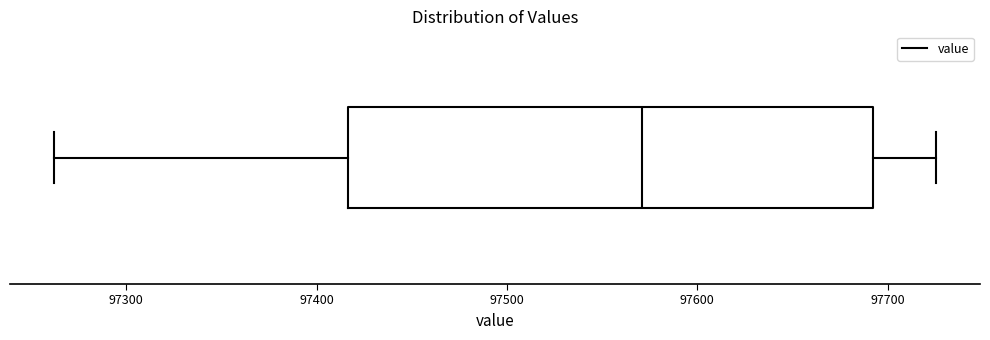

Read this box plot against the x-axis: the position of the median line, the range covered by the box, and the ends of both whiskers. The values are not printed on the chart, so give them approximately, as read against the axis.

median 97570, box 97420 to 97690, whiskers 97260 to 97730